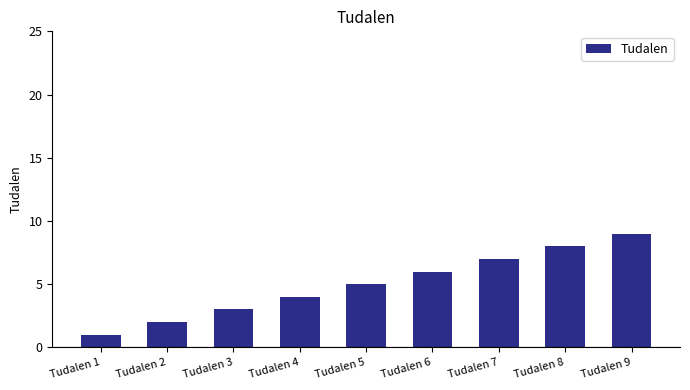

Rank the categories by value from highest to lowest.

Tudalen 9, Tudalen 8, Tudalen 7, Tudalen 6, Tudalen 5, Tudalen 4, Tudalen 3, Tudalen 2, Tudalen 1